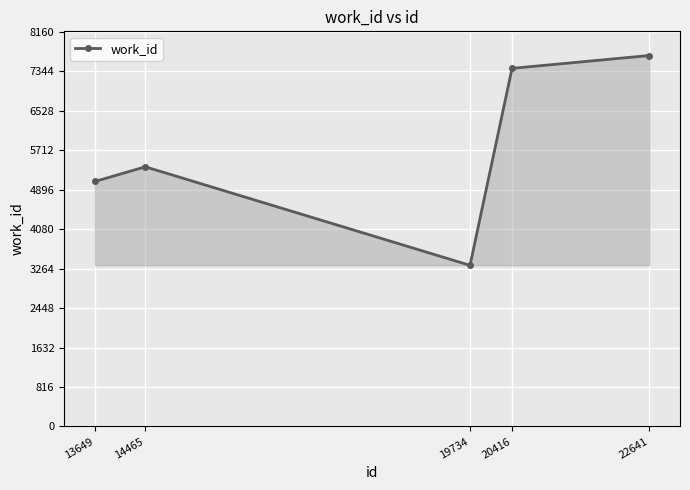

How many points are higher than both their immediate neighbors (excluding endpoints)?

1